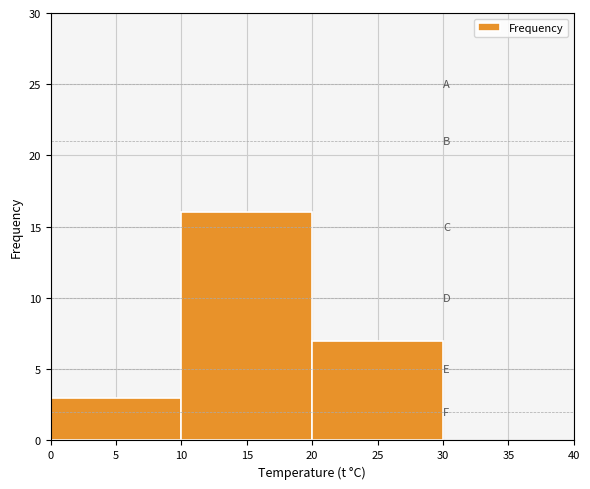

Which range on the x-axis has the tallest bar?

10 to 20